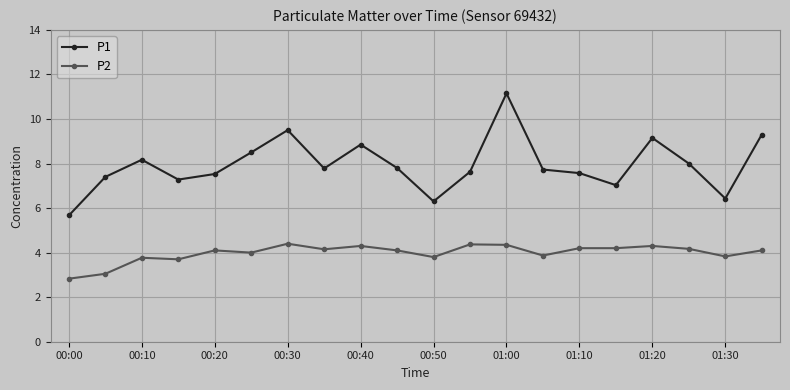

What is the lowest value of the P2 series?

2.8